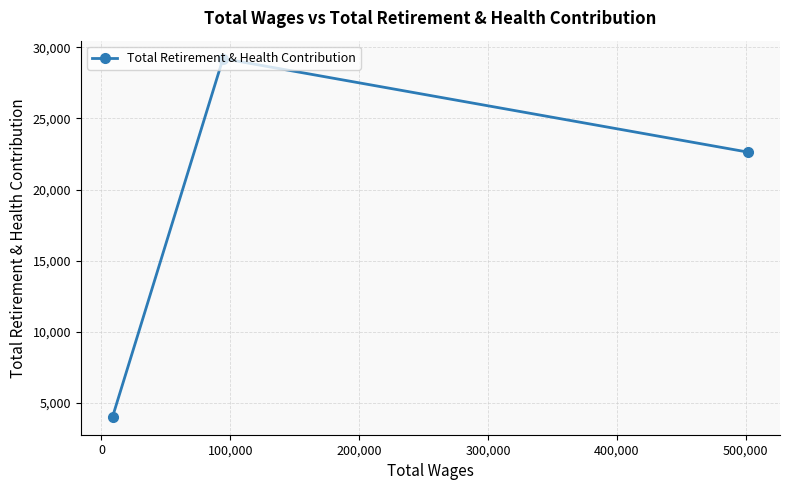

What is the maximum value shown in the chart?

29198